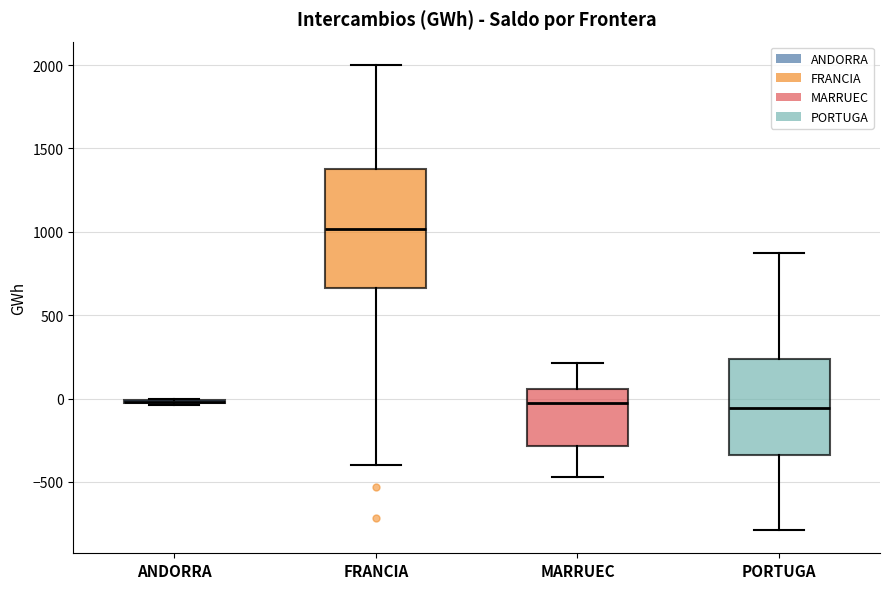

Which box is the tallest, from its lower edge to its upper edge?

FRANCIA